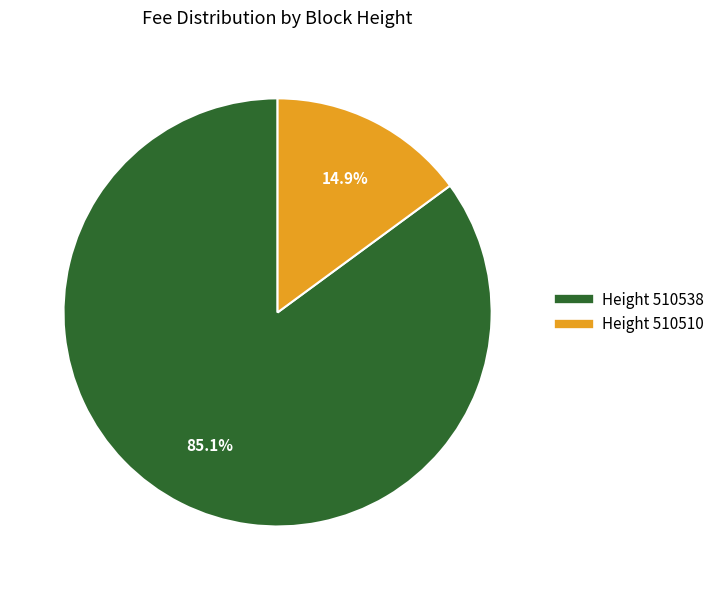

Count the number of slices in the pie.

2